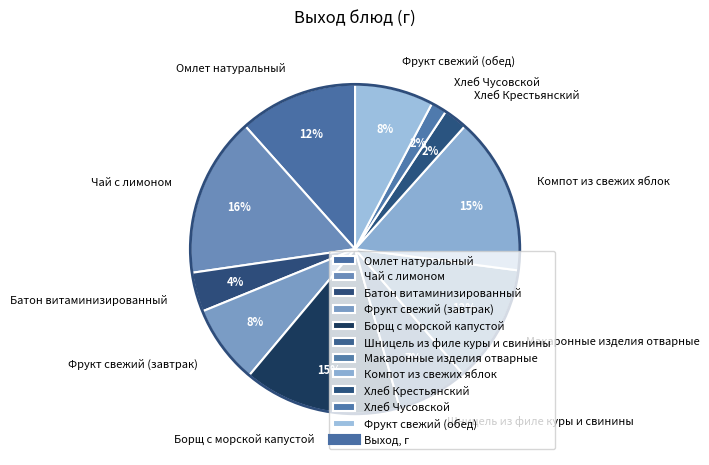

Combined, do Хлеб Крестьянский and Батон витаминизированный account for over 50%?

No